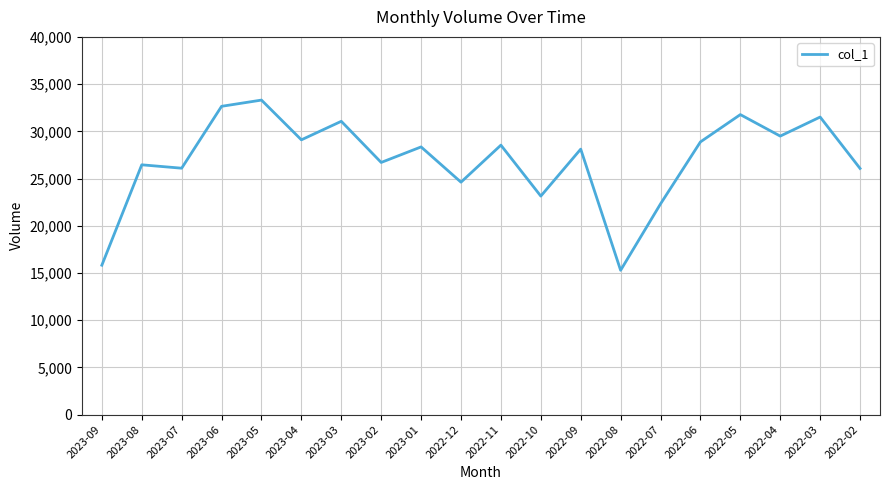

Between 2022-08 and 2023-02, which is larger?

2023-02